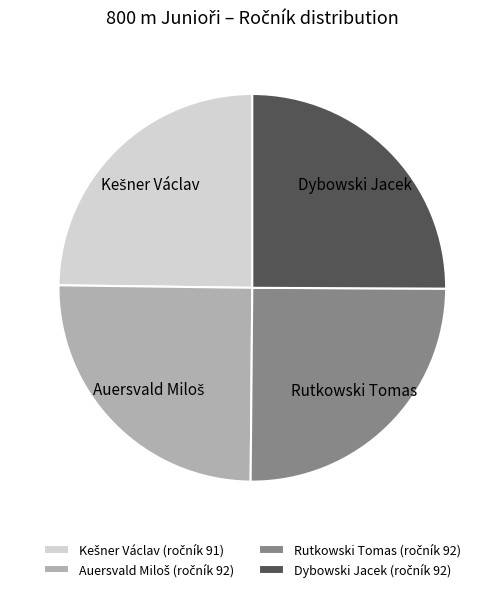

Does Dybowski Jacek represent more than half of the total?

No